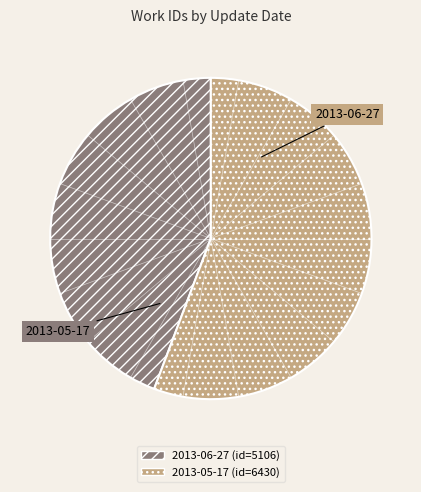

Approximately how many times larger is the value at 2013-06-27 compared to 2013-05-17?

0.8